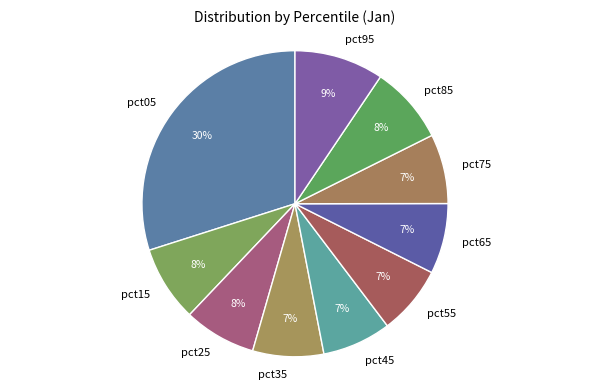

Is there any slice that represents more than half of the pie?

No